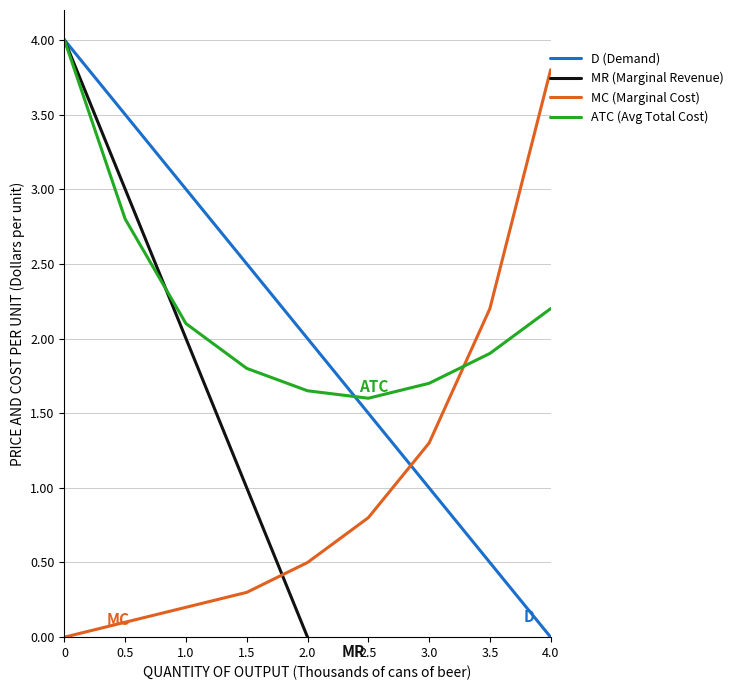

What is the total value across all series at 1.5?

5.6